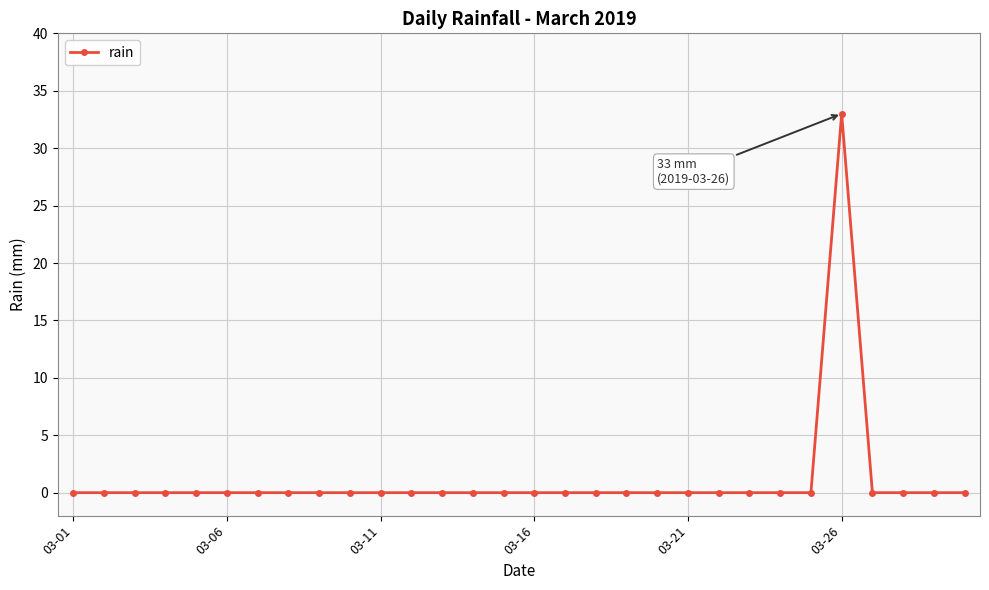

What is the maximum value shown in the chart?

33